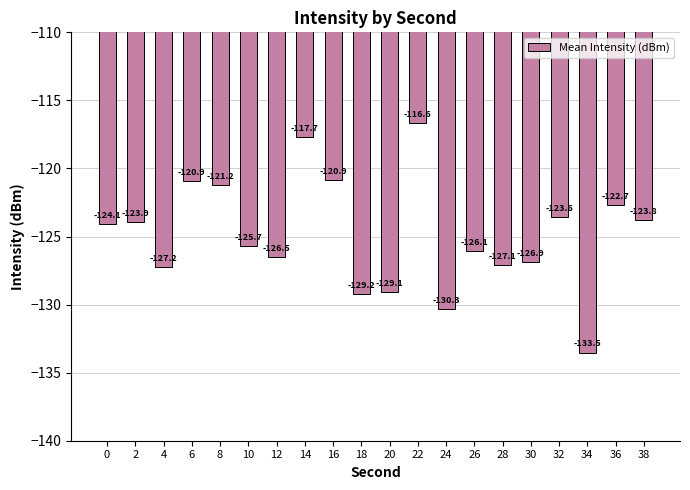

What is the average value?

-124.8